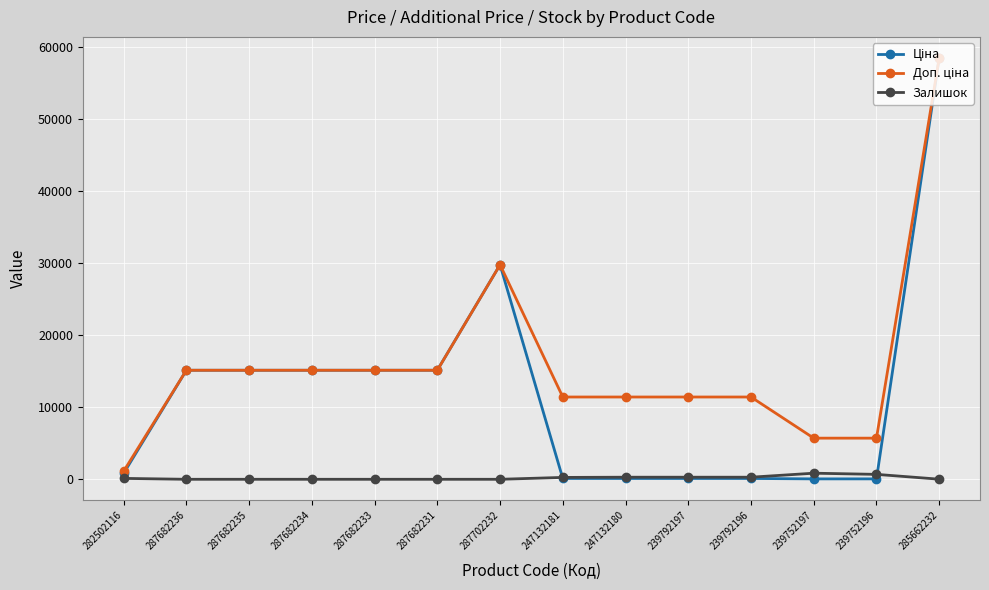

At which category is the sum across all series the highest?

285662232